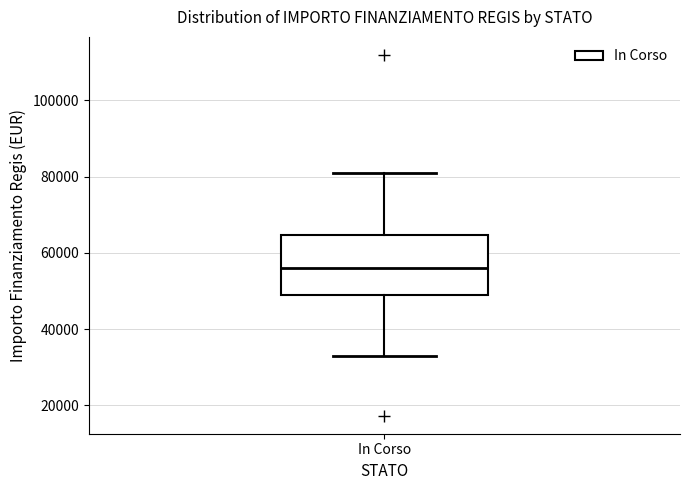

Transcribe this box plot: give where the median line is, the range the box spans, and where the two whiskers end, as read against the y-axis. The values are not printed on the chart, so give them approximately, as read against the axis.

median 56000, box 50000 to 64000, whiskers 32000 to 80000